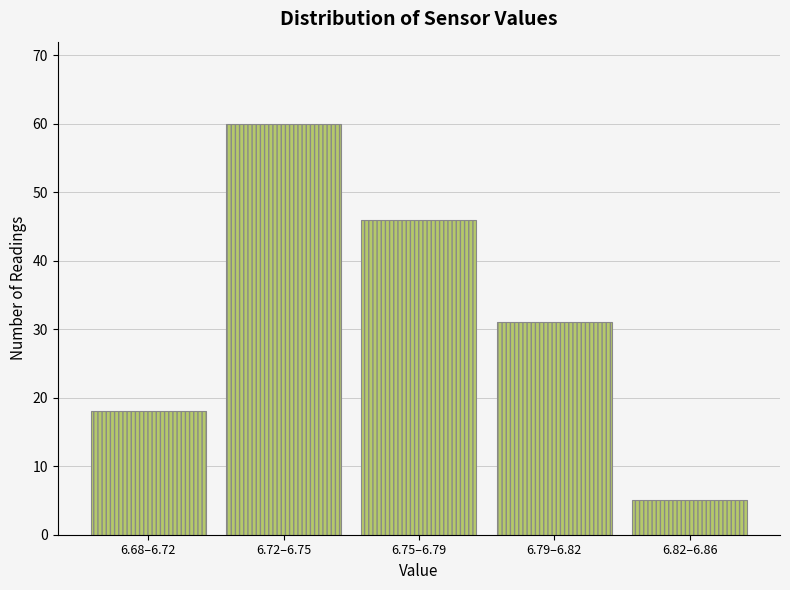

Reading right to left, extract all data points from this chart.

6.82–6.86=5	6.79–6.82=31	6.75–6.79=46	6.72–6.75=60	6.68–6.72=18